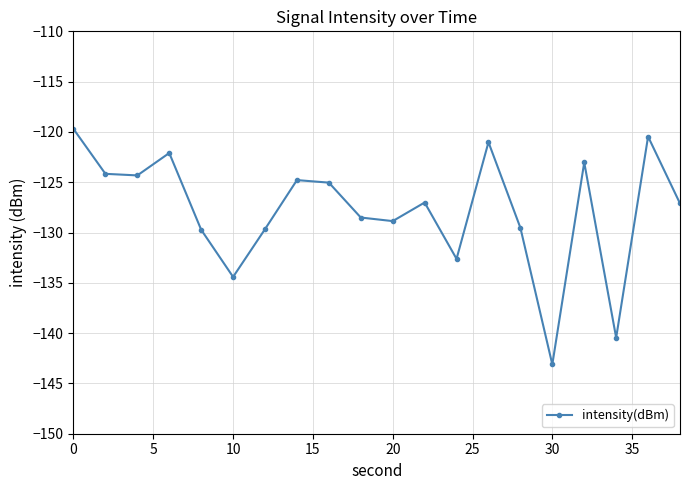

True or false: the data has more than 0 interior local peaks.

True